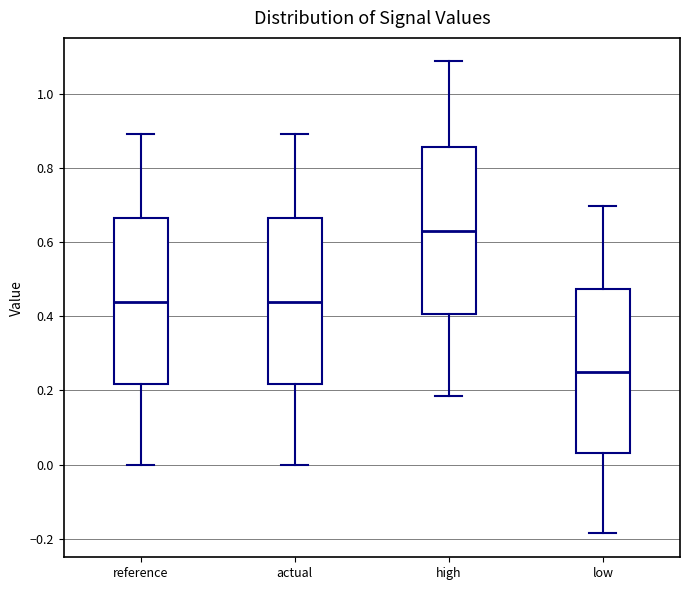

Reading left to right, transcribe this box plot: for each box, give where its median line is, the range the box spans, and where its two whiskers end, as read against the y-axis. The values are not printed on the chart, so give them approximately, as read against the axis.

reference: median 0.44, box 0.22 to 0.66, whiskers 0.00 to 0.90
actual: median 0.44, box 0.22 to 0.66, whiskers 0.00 to 0.90
high: median 0.62, box 0.40 to 0.86, whiskers 0.18 to 1.08
low: median 0.24, box 0.04 to 0.48, whiskers -0.18 to 0.70